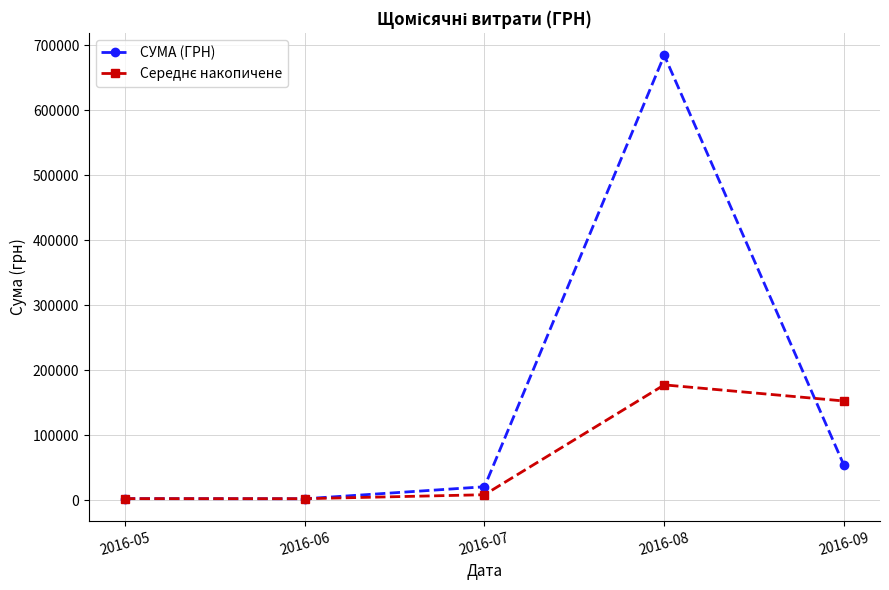

At which category does the chart reach its peak across all series?

2016-08